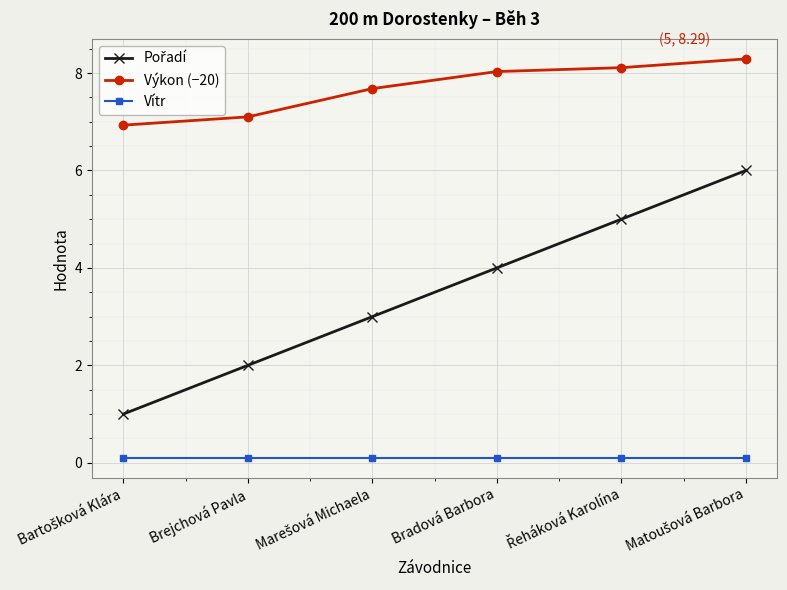

What is the value of the Výkon (−20) point at the 3rd from the left?

7.7